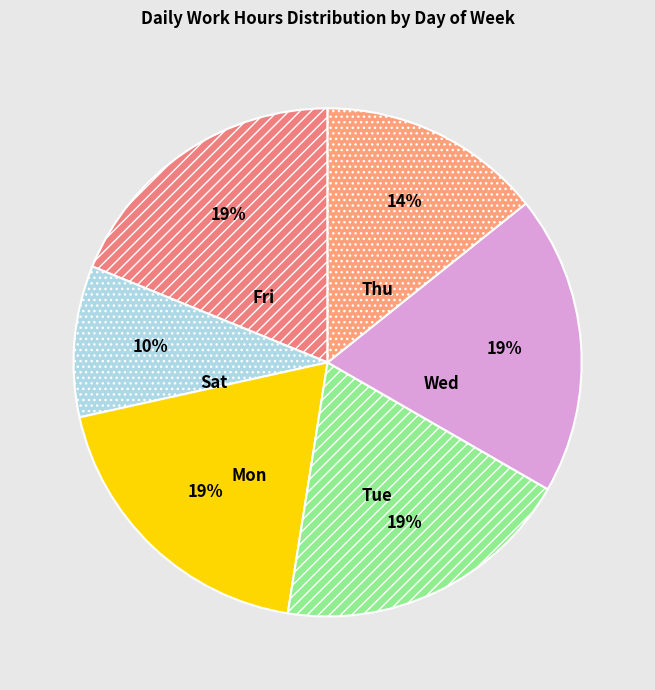

Combined, do Fri and Wed account for over 50%?

No